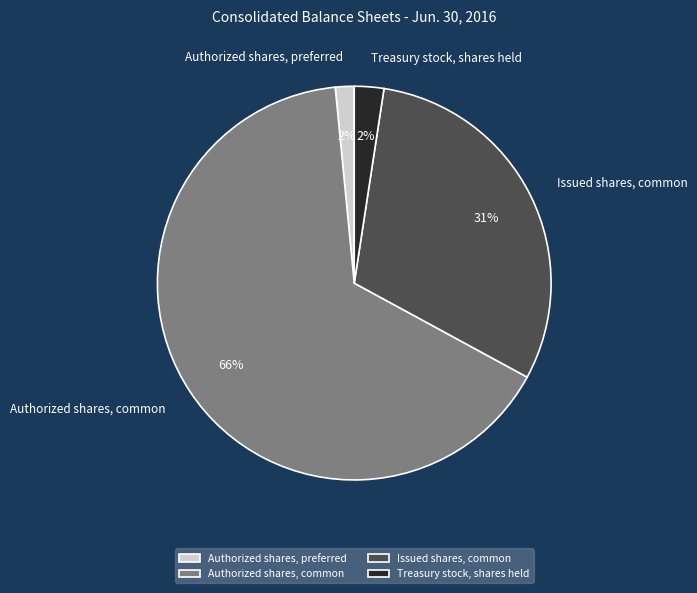

What percentage is the Treasury stock, shares held slice, to the nearest percent?

2%